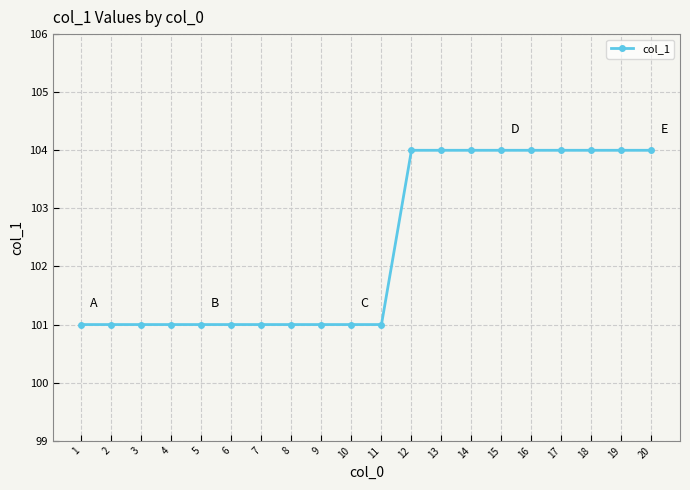

How many distinct data groups are displayed?

1